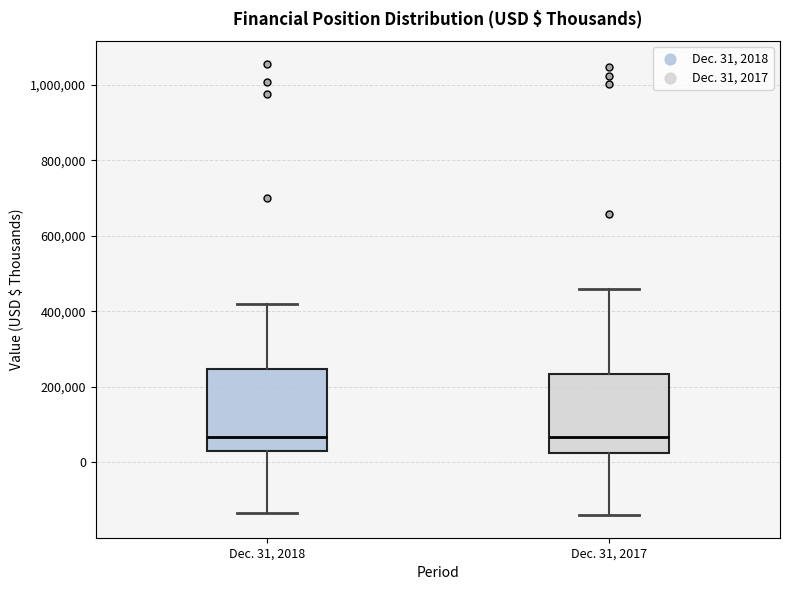

Where is the upper edge of the box for Dec. 31, 2018 on the y-axis? The values are not printed on the chart, so give them approximately, as read against the axis.

240000